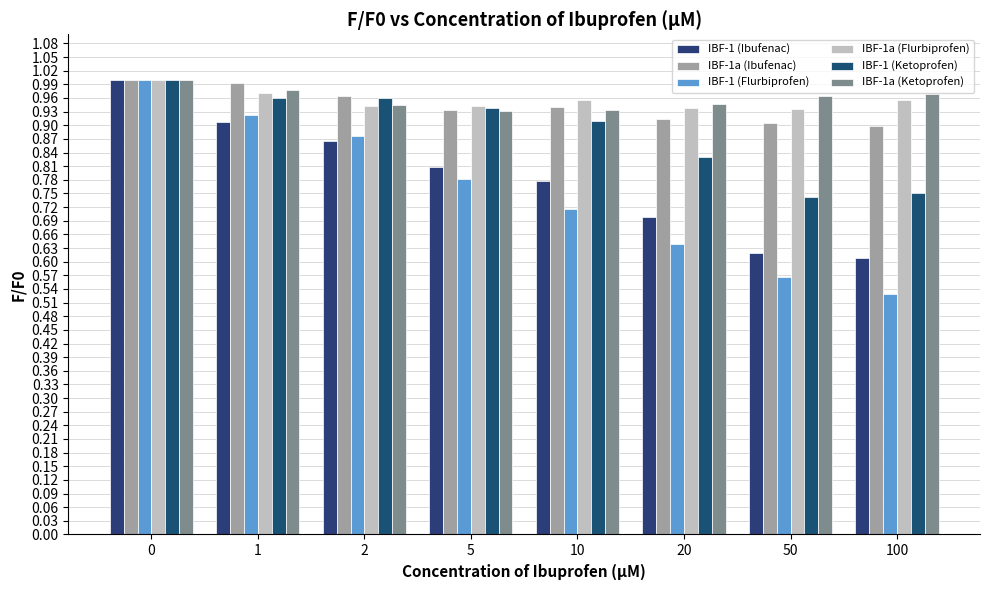

Does the chart contain any negative values?

No